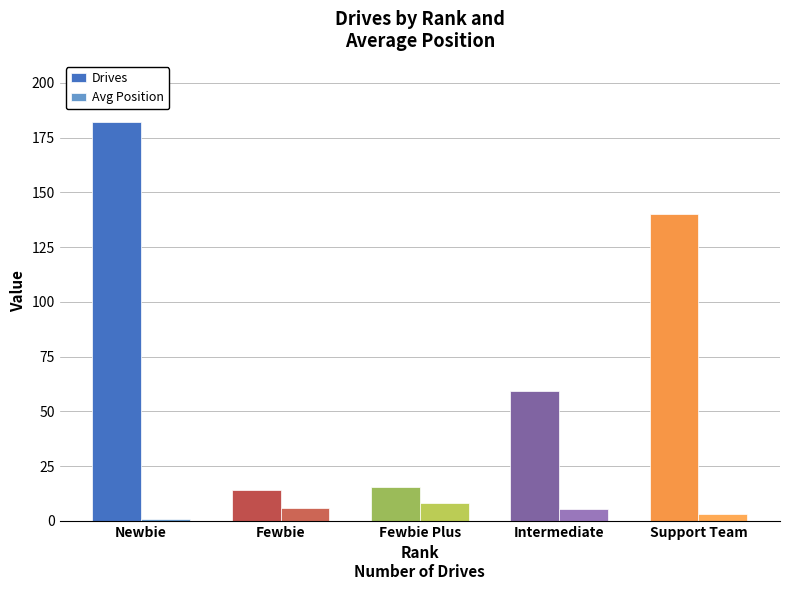

What are all the series names shown in the legend?

Drives, Avg Position